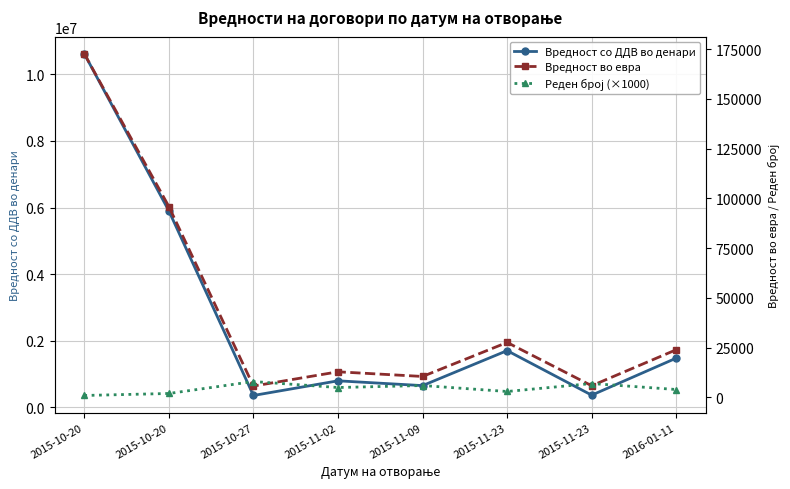

Where does the Вредност во евра series first go above 23983?

2015-10-20